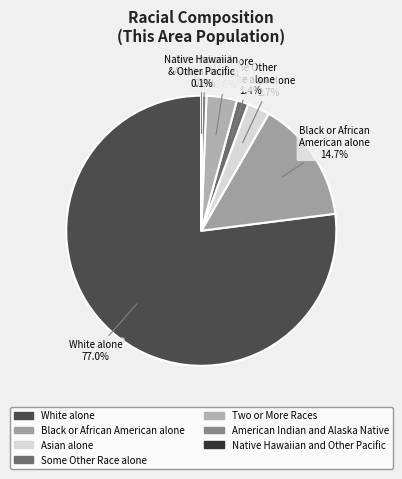

How many slices are in this pie chart?

7